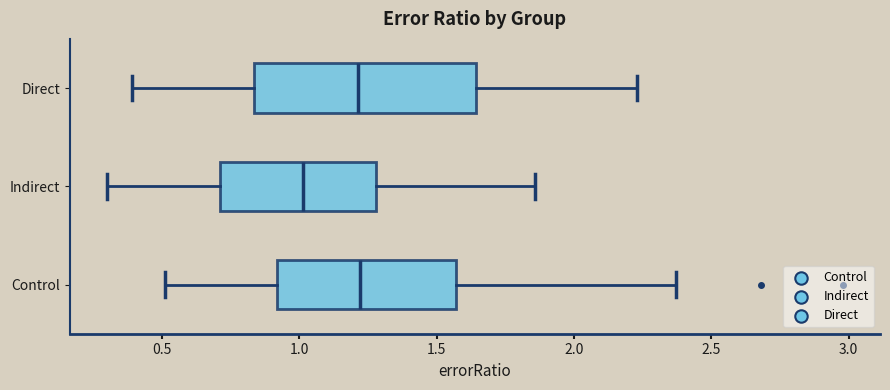

Where does the median line of the box for Indirect sit on the x-axis? The values are not printed on the chart, so give them approximately, as read against the axis.

1.00